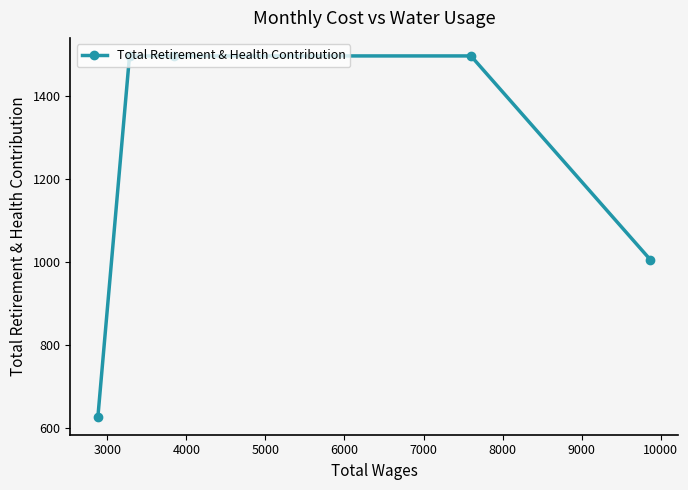

What is the minimum value shown in the chart?

627